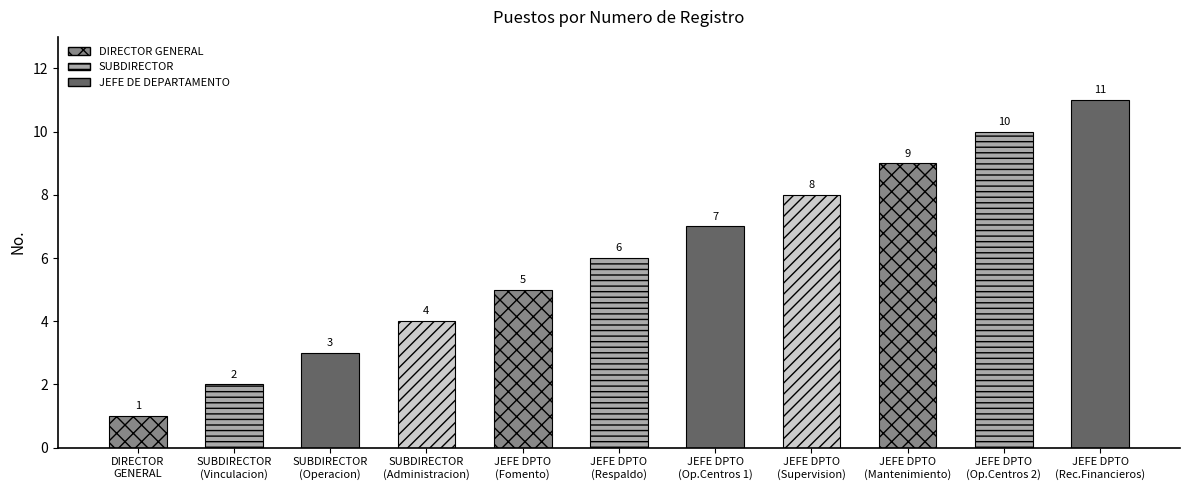

List the labels in order of value, largest first.

JEFE DE DEPARTAMENTO, JEFE DE DEPARTAMENTO, JEFE DE DEPARTAMENTO, JEFE DE DEPARTAMENTO, JEFE DE DEPARTAMENTO, JEFE DE DEPARTAMENTO, JEFE DE DEPARTAMENTO, SUBDIRECTOR, SUBDIRECTOR, SUBDIRECTOR, DIRECTOR GENERAL